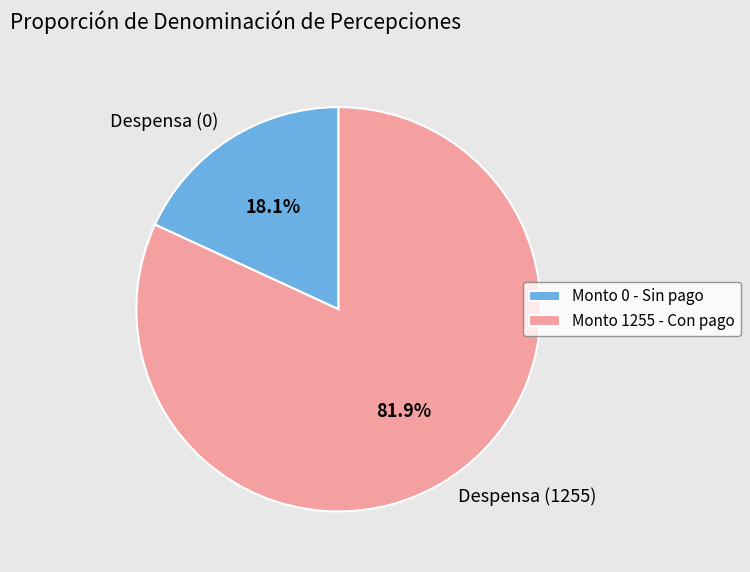

To the nearest percent, what is the difference between the largest and smallest slice percentages?

64%